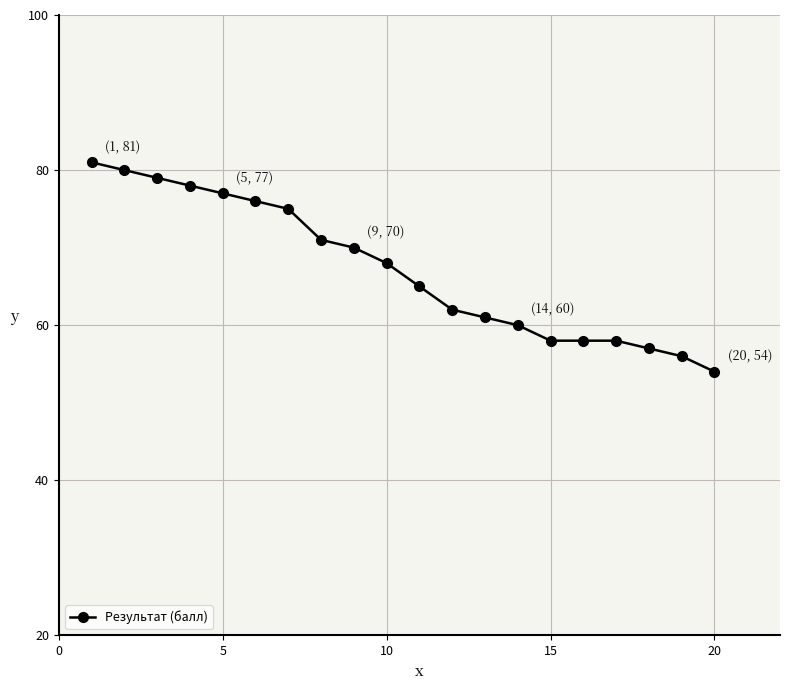

How many categories are shown in the chart?

20